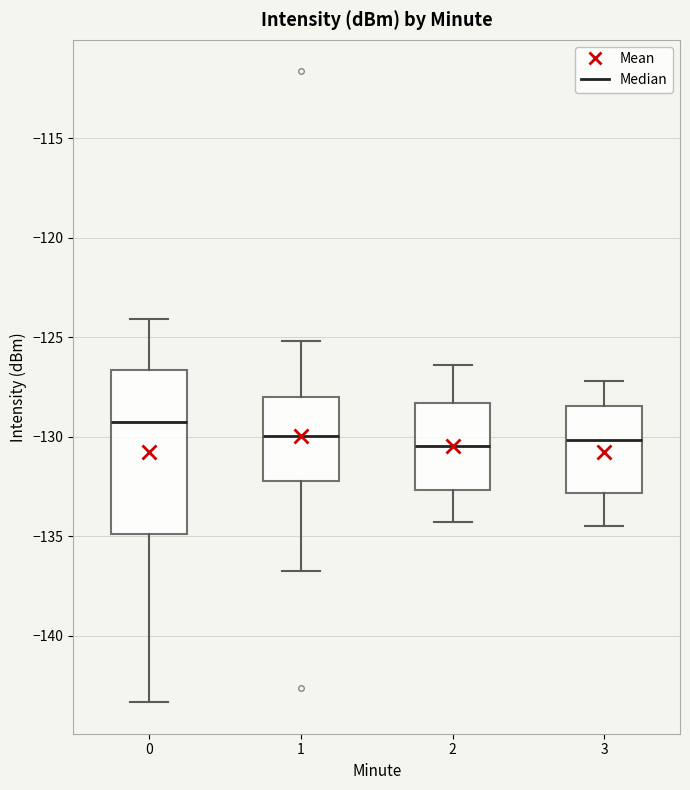

Comparing the boxes themselves (not the whiskers), which one is the tallest?

0